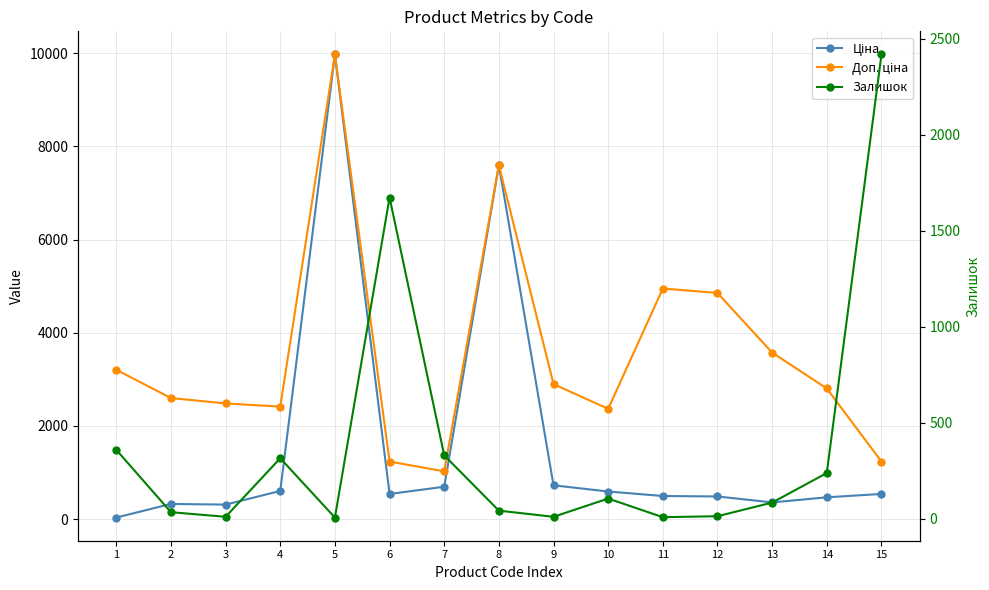

Between 5 and 9, which series saw the biggest shift?

Ціна